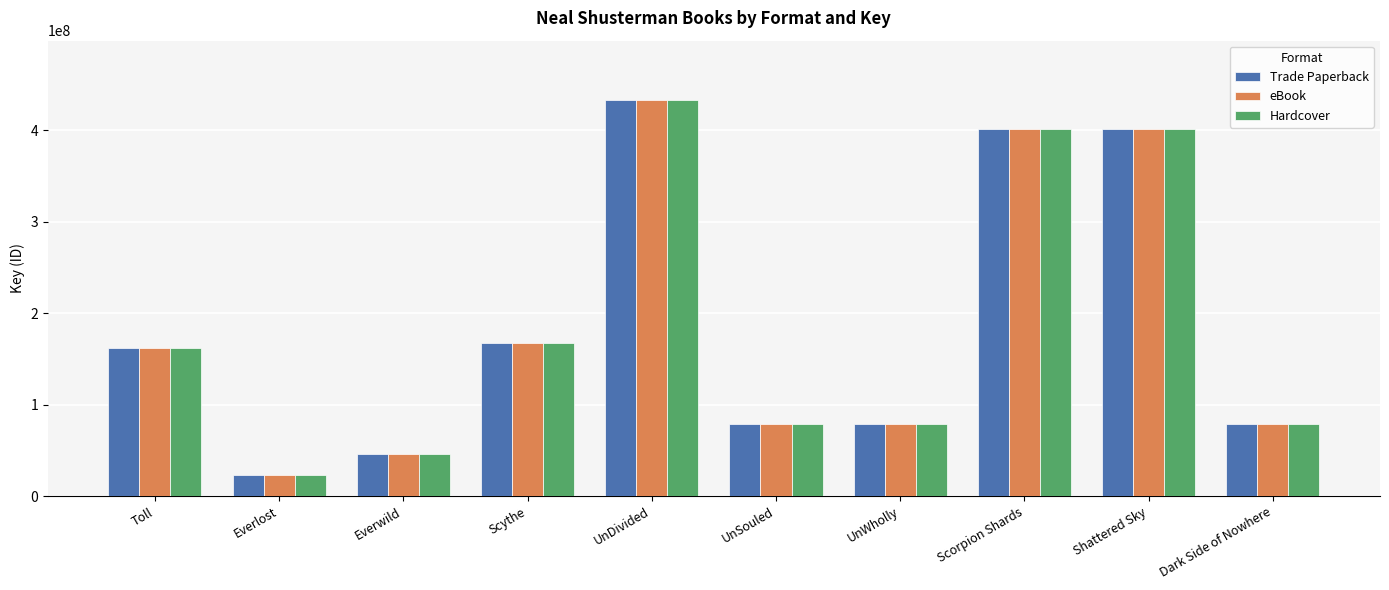

What is the total value across all series at Shattered Sky?

1205261118